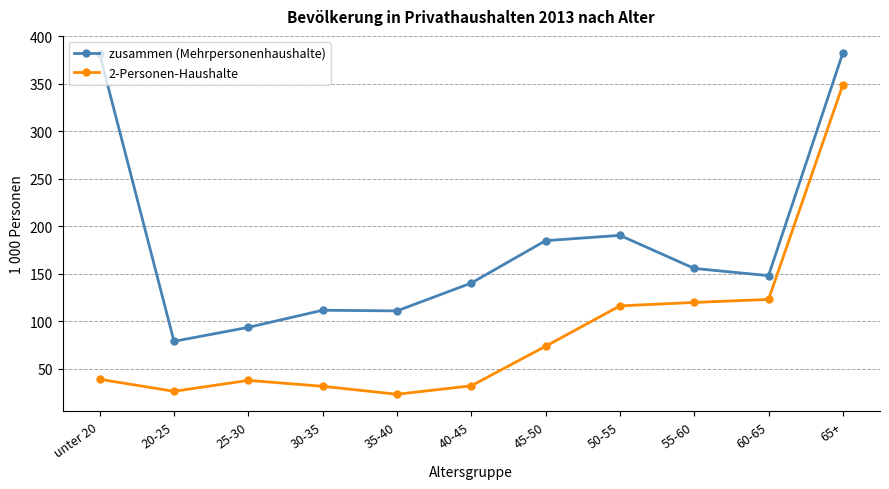

At which category is the sum across all series the highest?

65+